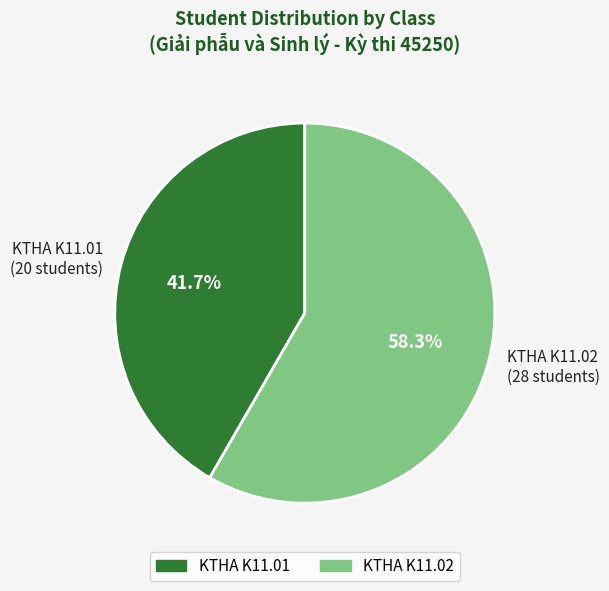

Combined, what portion of the pie is KTHA K11.01 and KTHA K11.02?

100.0%